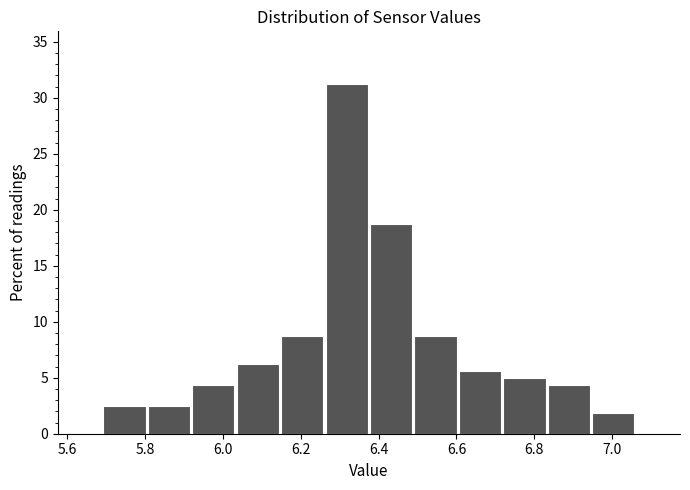

How tall is the bar that spans 5.92 to 6.04 on the x-axis? Neither the bar edges nor the heights are printed on the chart, so give them approximately, as read against the axes.

4.5